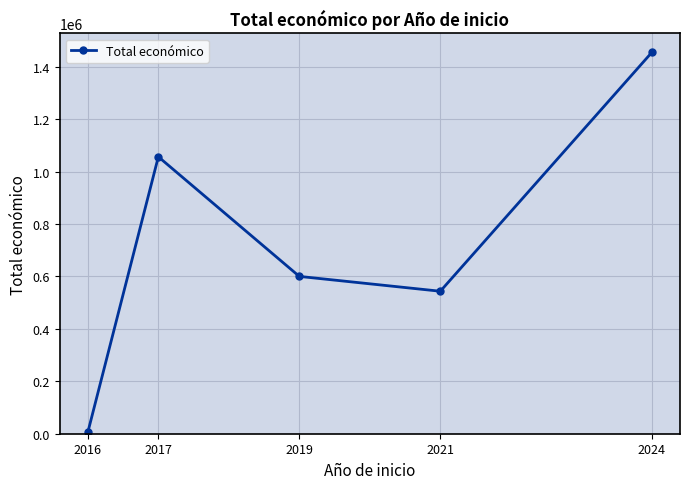

Which label corresponds to the smallest value in the chart?

2016